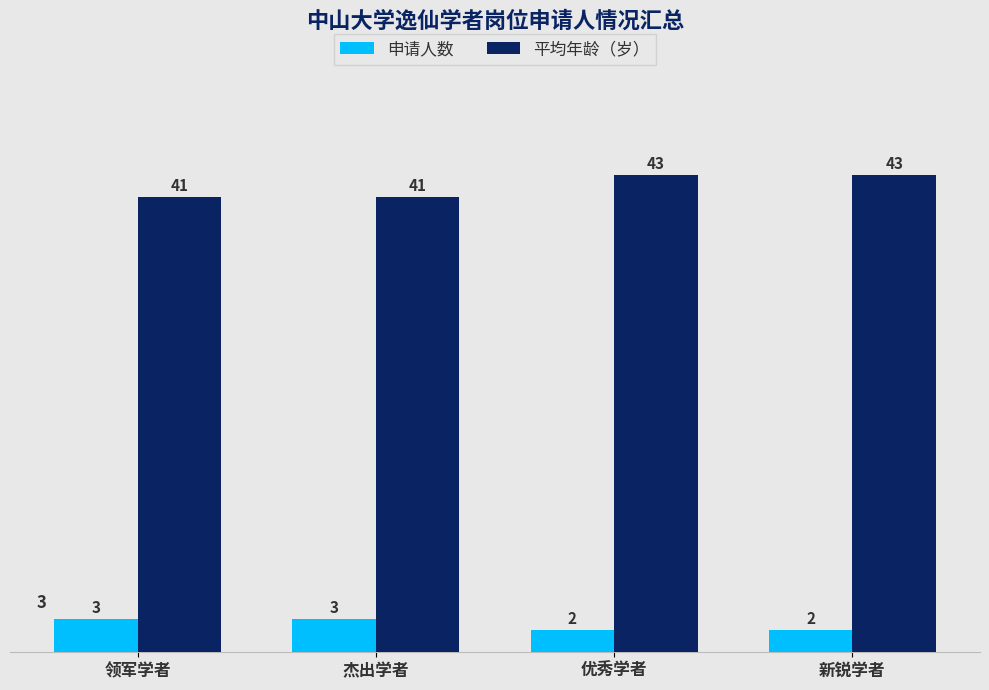

What is the sum of all 申请人数 values?

10